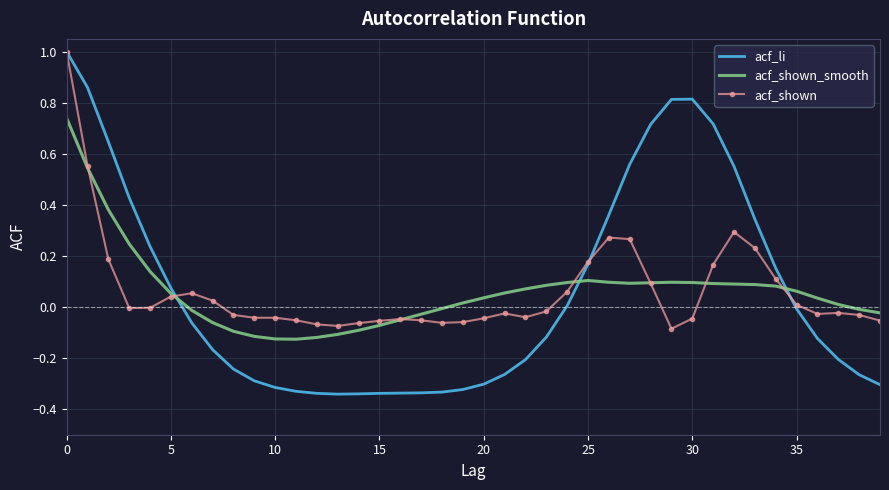

How many intersections are there between acf_li and acf_shown_smooth?

3